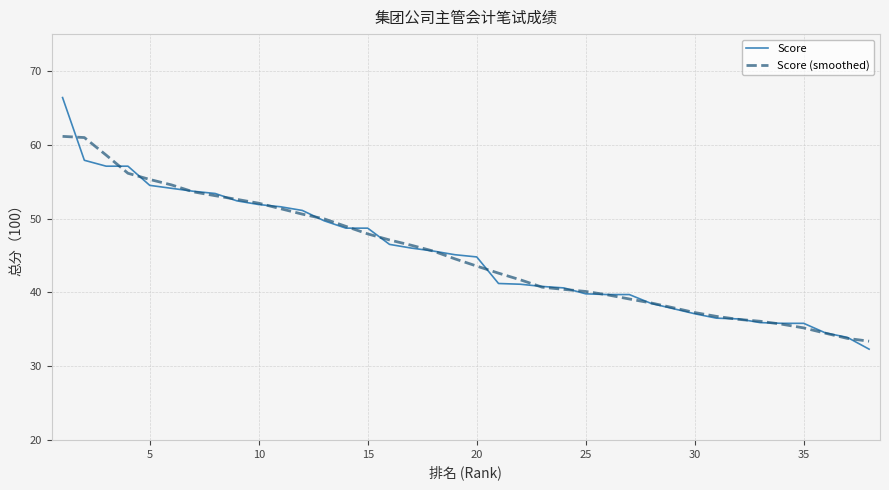

List the series in order of their peak value, highest first.

Score, Score (smoothed)